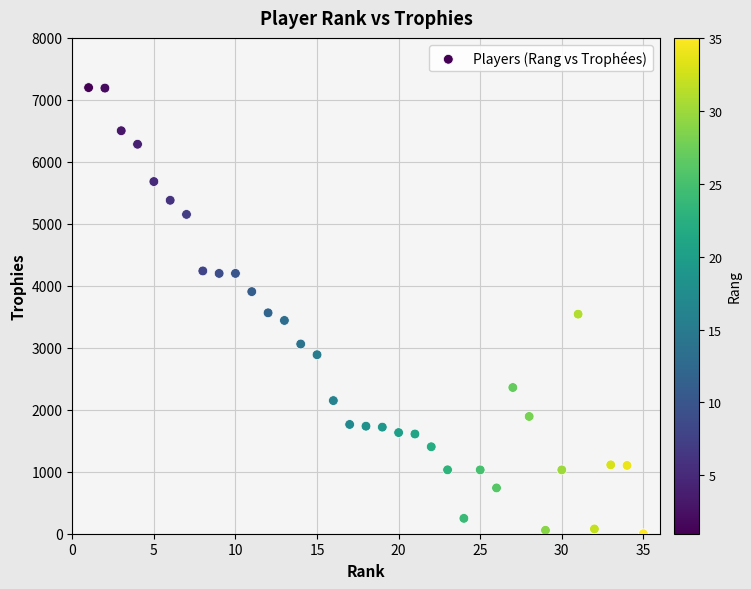

What is the range of X values (max minus min)?

34